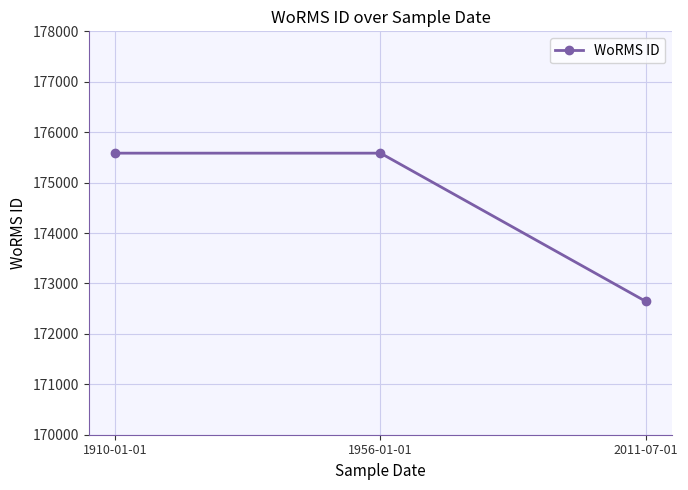

What position from the left is 1956-01-01?

2